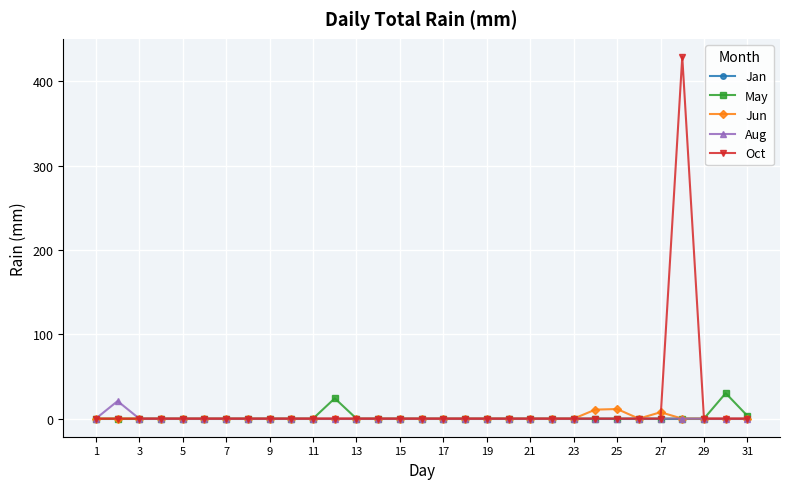

What are all the series names shown in the legend?

Jan, May, Jun, Aug, Oct